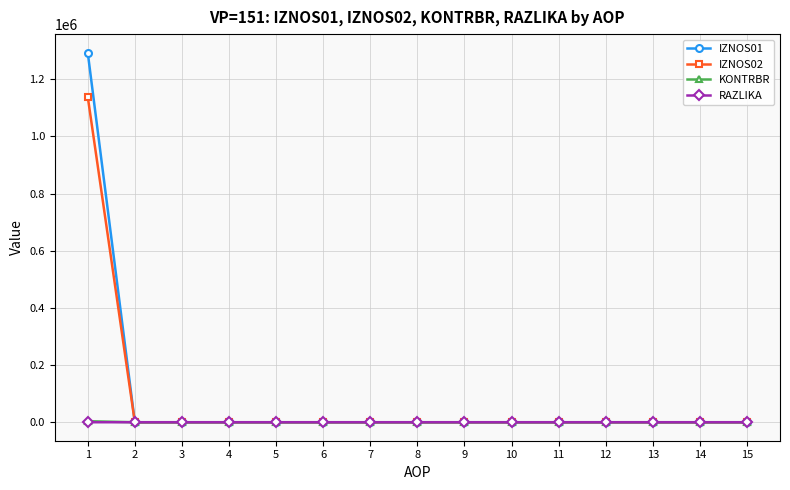

How many data points in IZNOS01 are above 0?

1